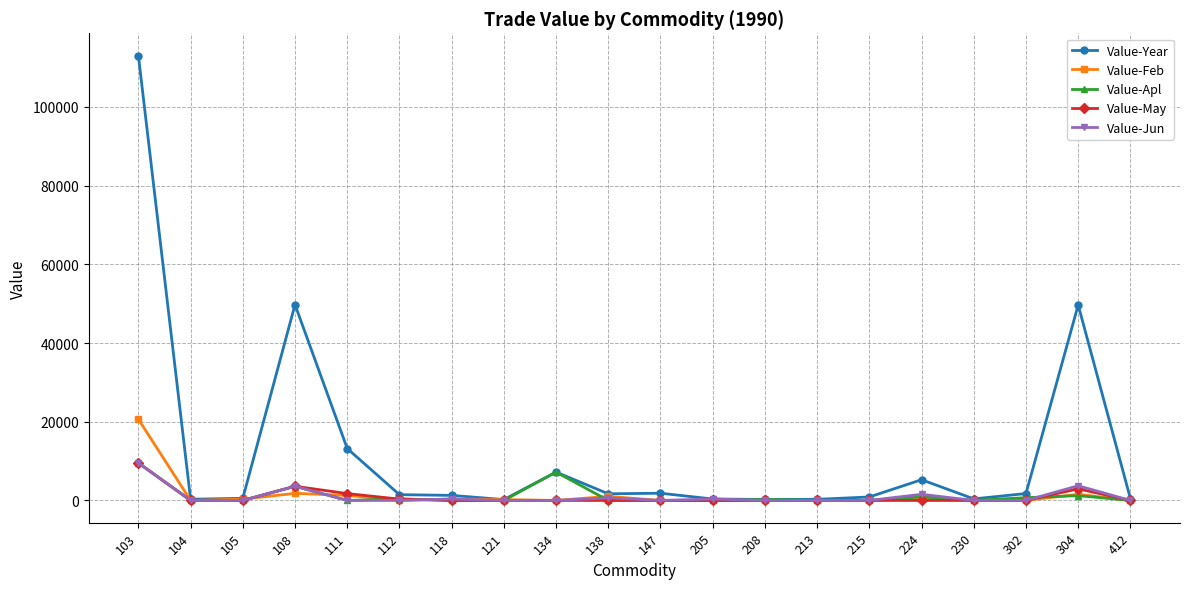

Which series has the widest spread of values?

Value-Year